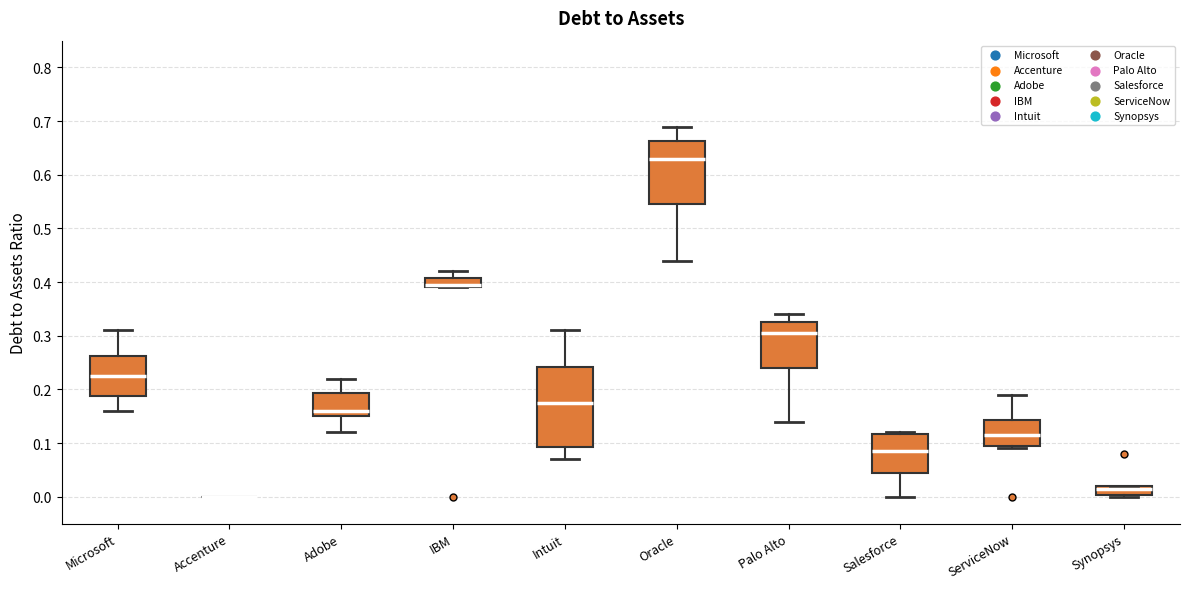

Where does the median line of the box for Microsoft sit on the y-axis? The values are not printed on the chart, so give them approximately, as read against the axis.

0.23